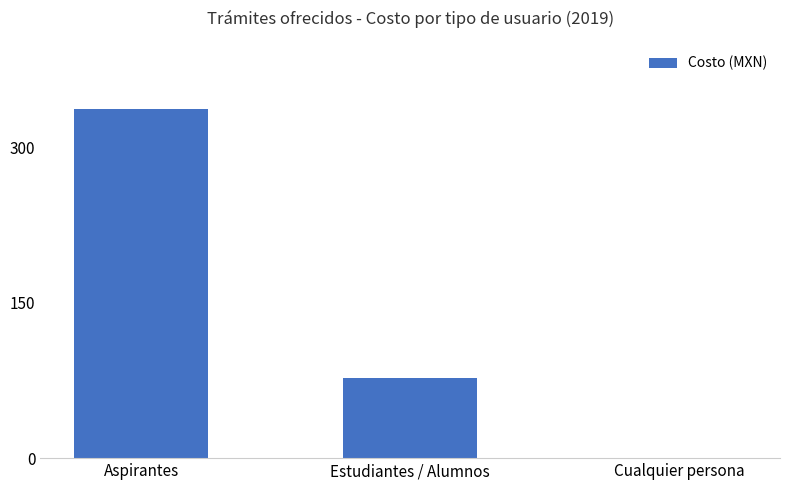

Which has a higher value, Estudiantes / Alumnos or Aspirantes?

Aspirantes